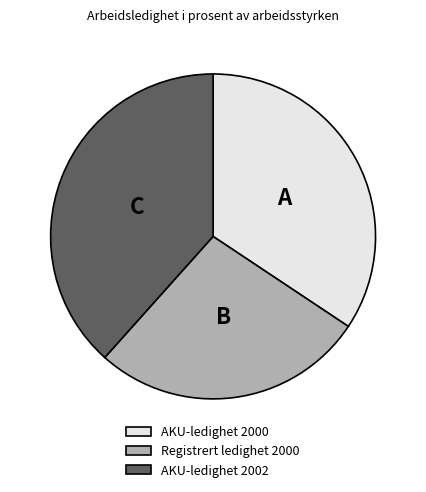

What is the ratio of the value at AKU-ledighet 2002 to the value at AKU-ledighet 2000?

1.1